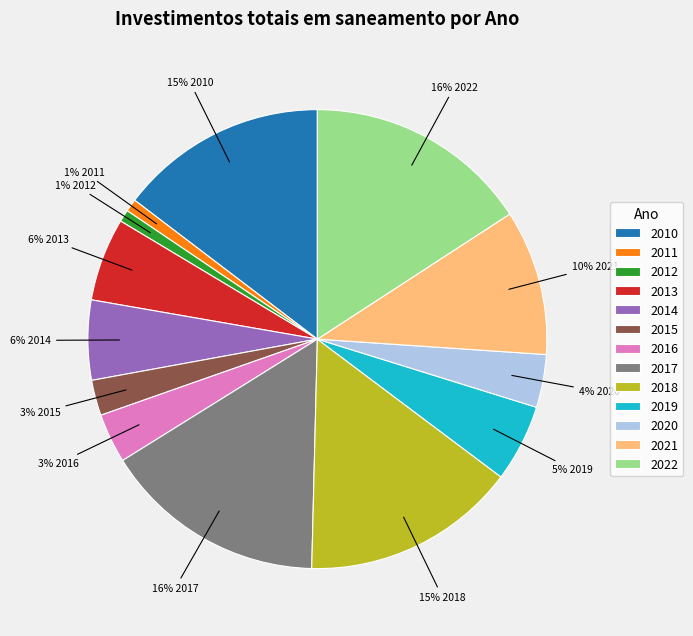

To the nearest percent, what is the combined percentage of 2012 and 2017?

17%